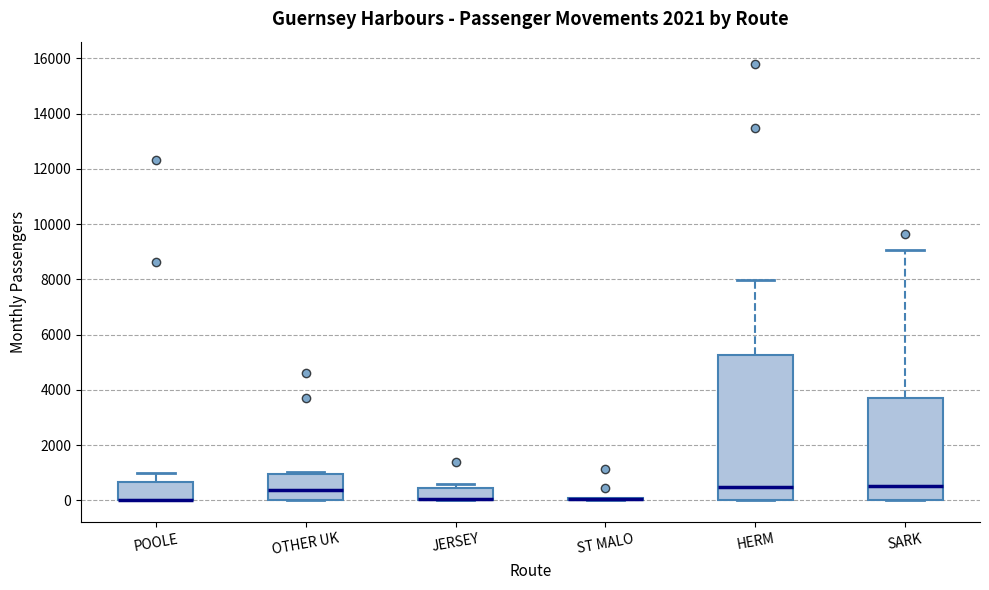

Reading left to right, transcribe this box plot: for each box, give where its median line is, the range the box spans, and where its two whiskers end, as read against the y-axis. The values are not printed on the chart, so give them approximately, as read against the axis.

POOLE: median 0 (drawn on the box's lower edge), box 0 to 600, whiskers 0 to 1000
OTHER UK: median 400, box 0 to 1000, whiskers 0 to 1000 (just above the box's upper edge)
JERSEY: median 0 (drawn on the box's lower edge), box 0 to 400, whiskers 0 to 600
ST MALO: box collapsed to a line at 0, whiskers 0 to 0
HERM: median 400, box 0 to 5200, whiskers 0 to 8000
SARK: median 600, box 0 to 3800, whiskers 0 to 9000